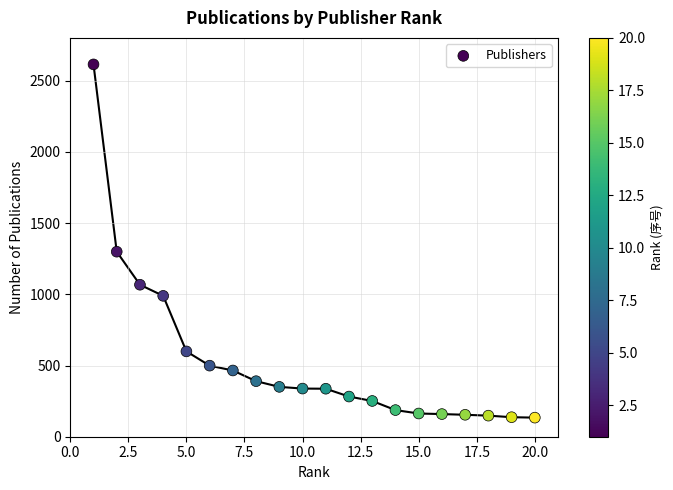

What Y value in the scatter plot is closest to 1374?

1299